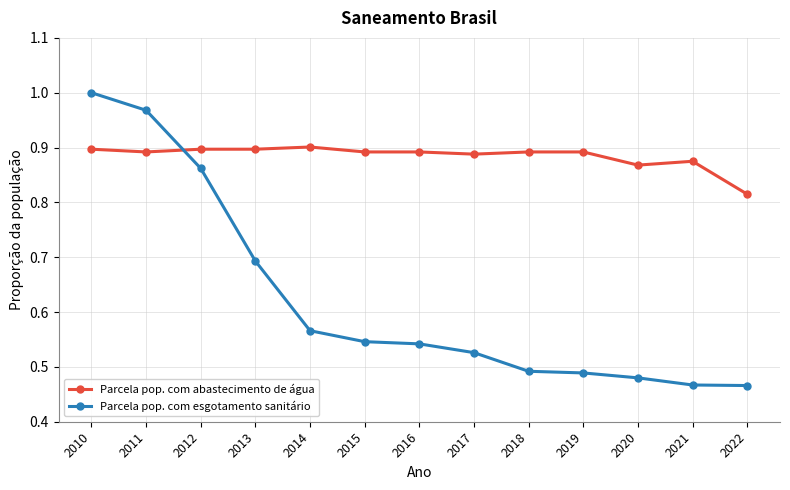

What is the sum of the Parcela pop. com abastecimento de água values at 2018 and 2012?

1.8